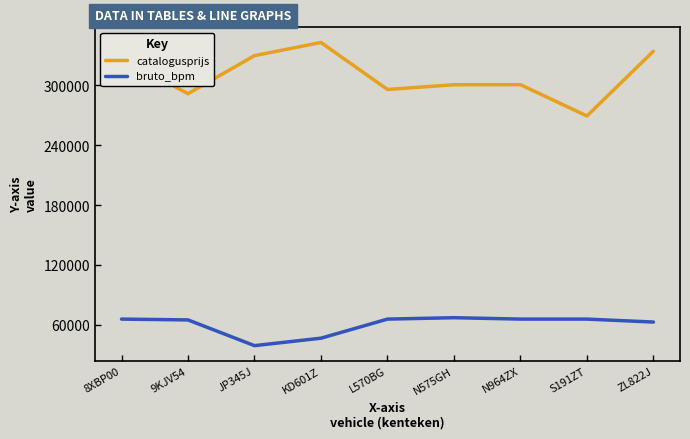

What is the approximate value of catalogusprijs at L570BG?

295675